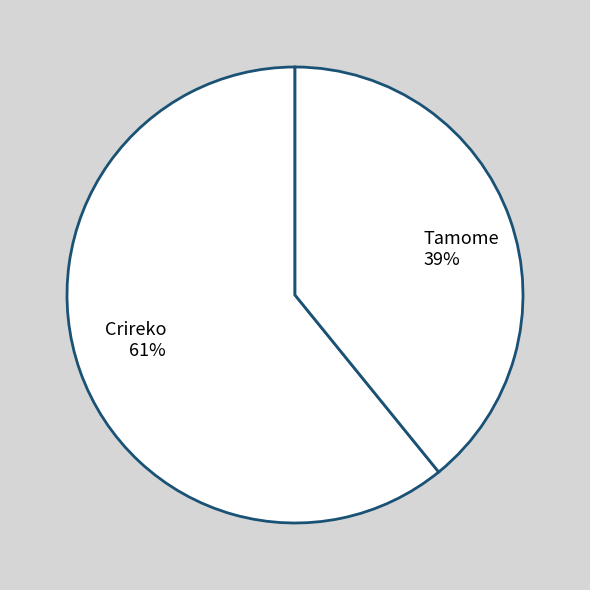

Rank the categories by value from lowest to highest.

Tamome, Crireko